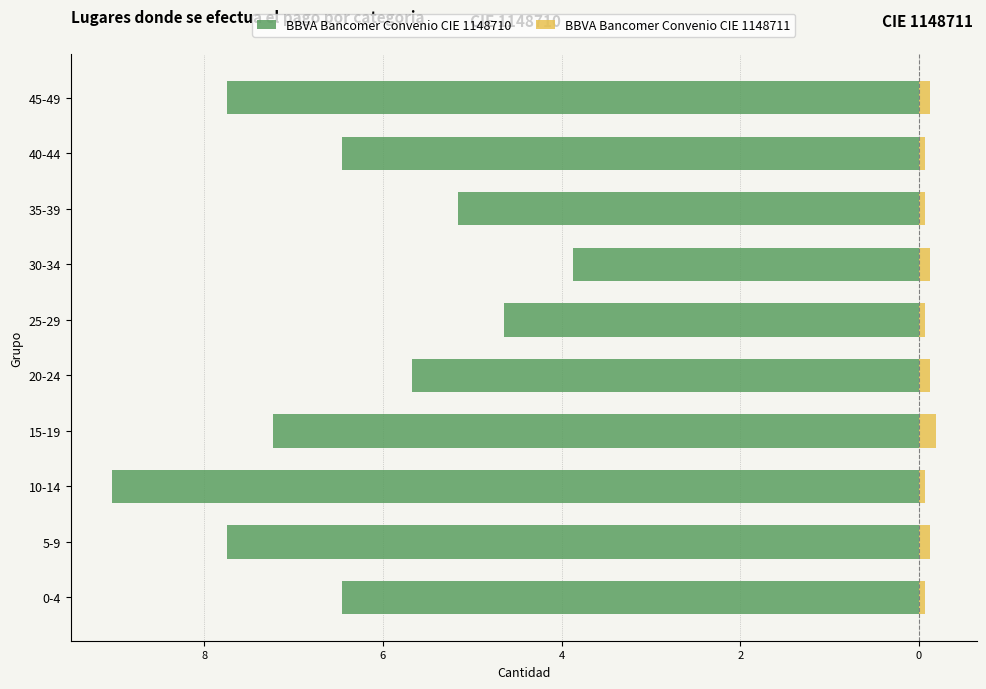

The value of BBVA Bancomer Convenio CIE 1148711 at 25-29 is 0.0. True or false?

False